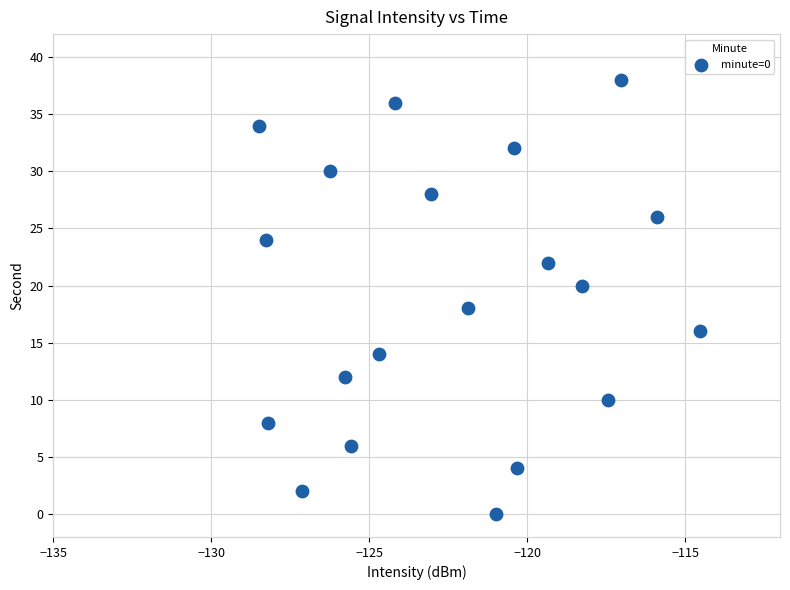

What is the range of Y values (max minus min)?

38